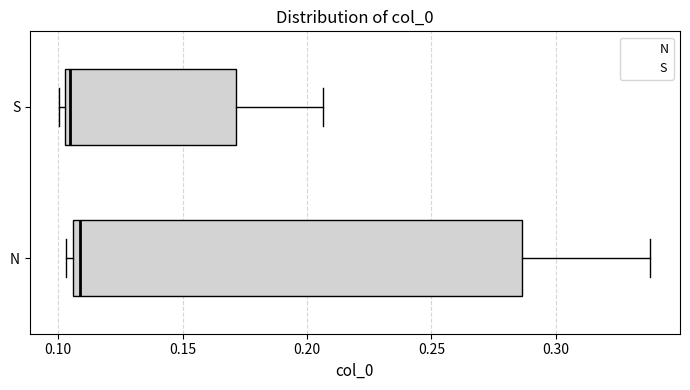

Where is the right edge of the box for N on the x-axis? The values are not printed on the chart, so give them approximately, as read against the axis.

0.285